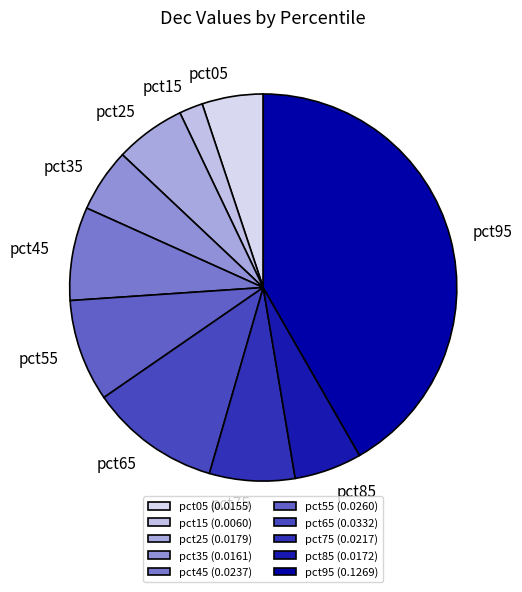

True or false: pct25 accounts for 20% of the total.

False